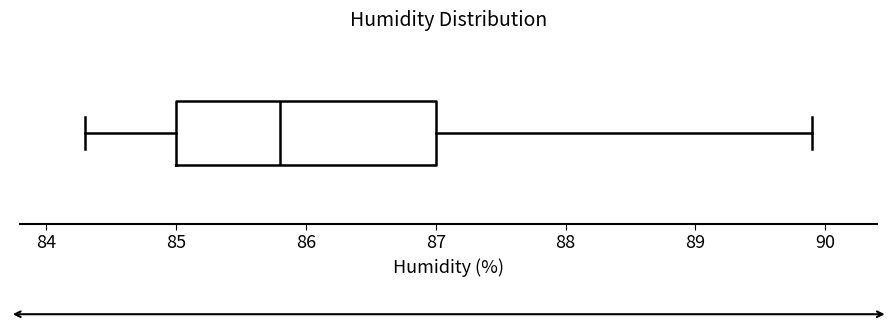

Where does the right whisker of the box end on the x-axis? The values are not printed on the chart, so give them approximately, as read against the axis.

89.9